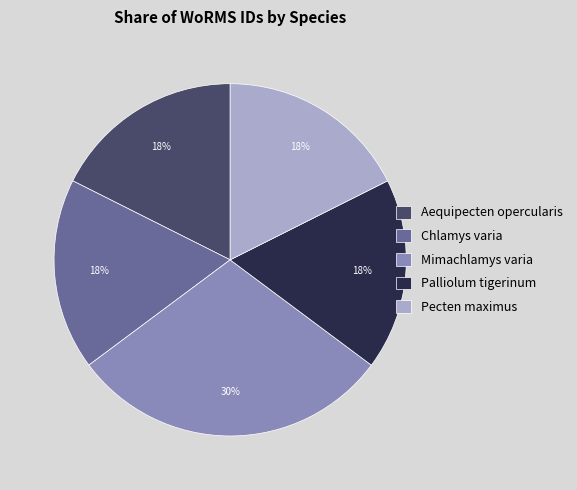

Approximately how many times larger is the value at Aequipecten opercularis compared to Mimachlamys varia?

0.6